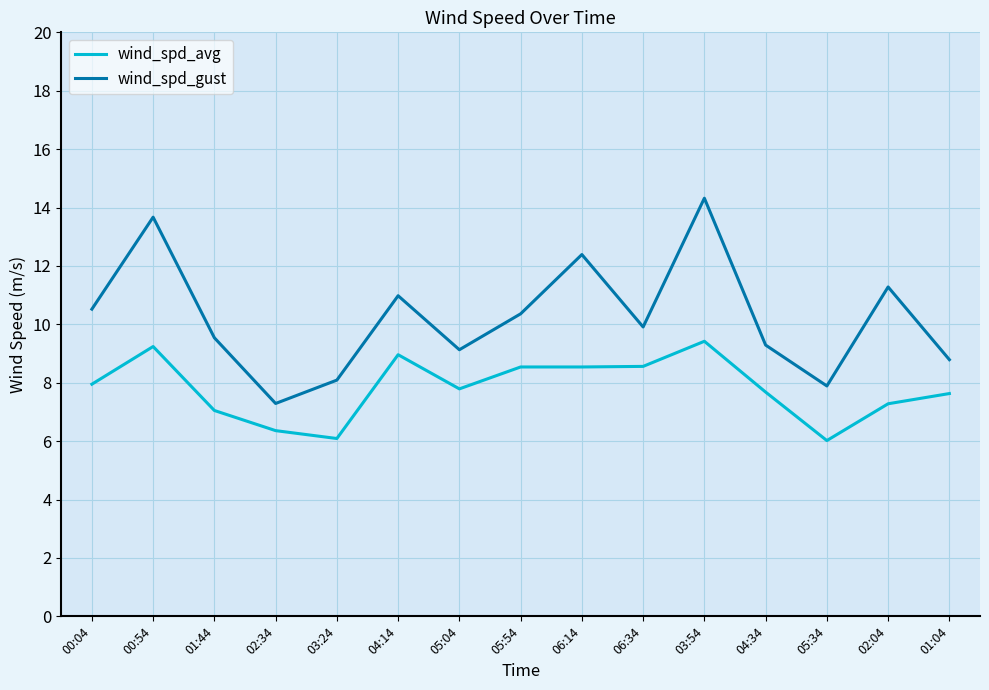

True or false: wind_spd_gust and wind_spd_avg intersect in this chart.

False